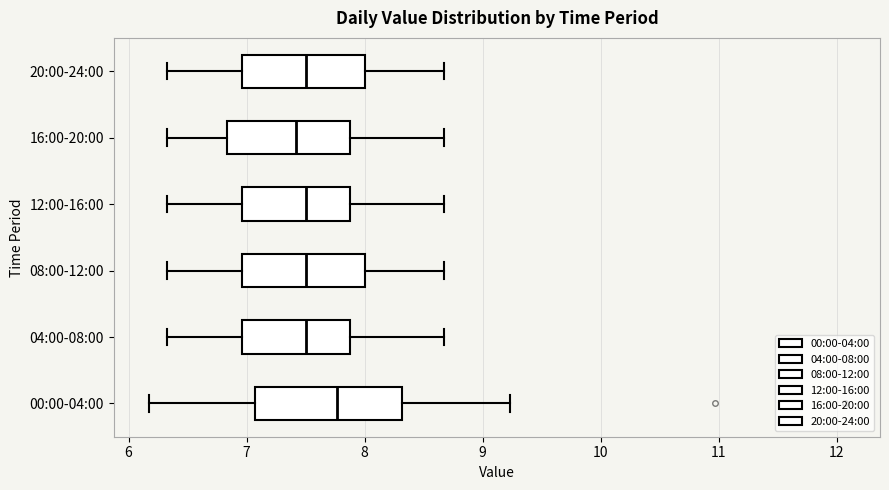

Which box is the widest, from its left edge to its right edge?

00:00-04:00